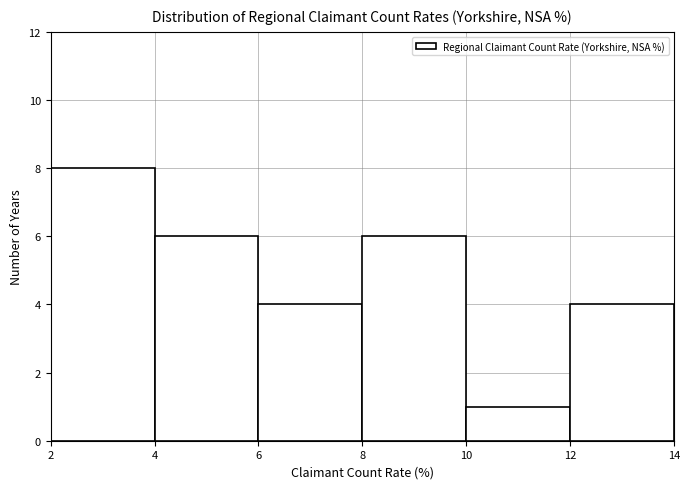

What is the height of the bar covering 4 to 6 on the x-axis? The values are not printed on the chart, so give them approximately, as read against the axis.

6